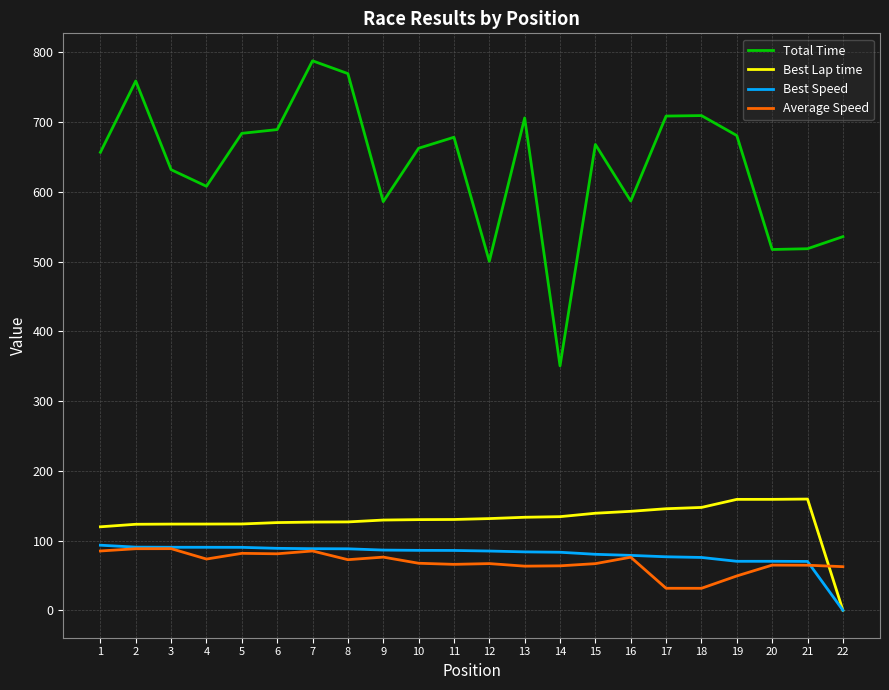

The Best Lap time series shows 123.5 at 3. True or false?

True